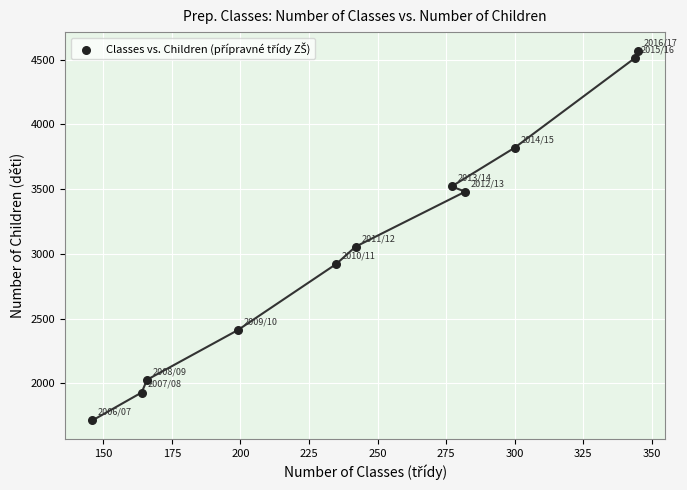

What is the range of X values (max minus min)?

199